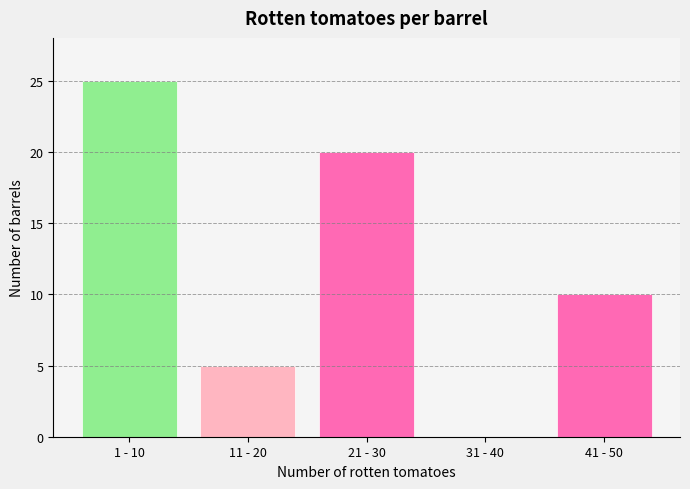

Reading left to right, extract all data points from this chart.

1 - 10=25	11 - 20=5	21 - 30=20	31 - 40=0	41 - 50=10